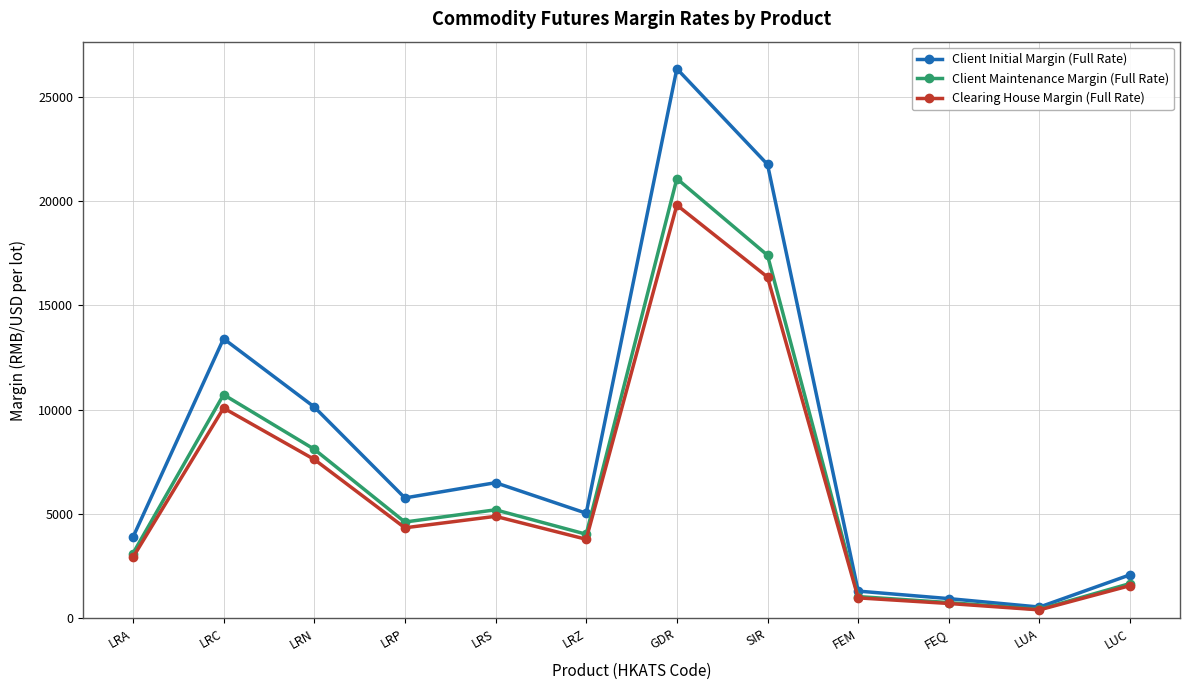

What is the label of the 5th point from the right?

SIR